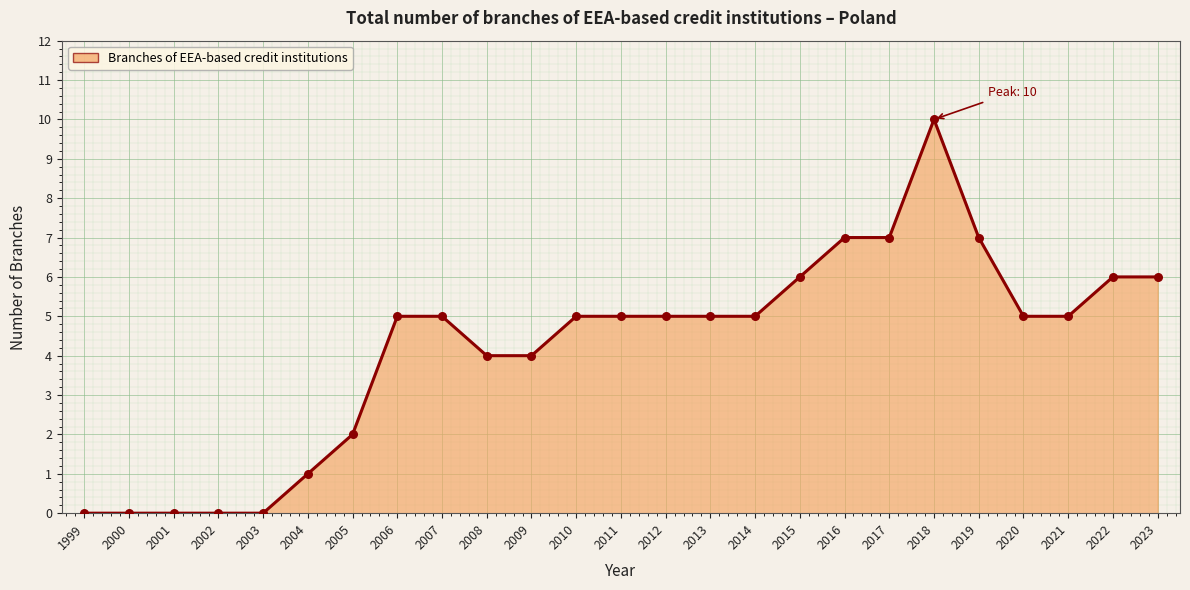

Between 2009 and 2002, which is larger?

2009